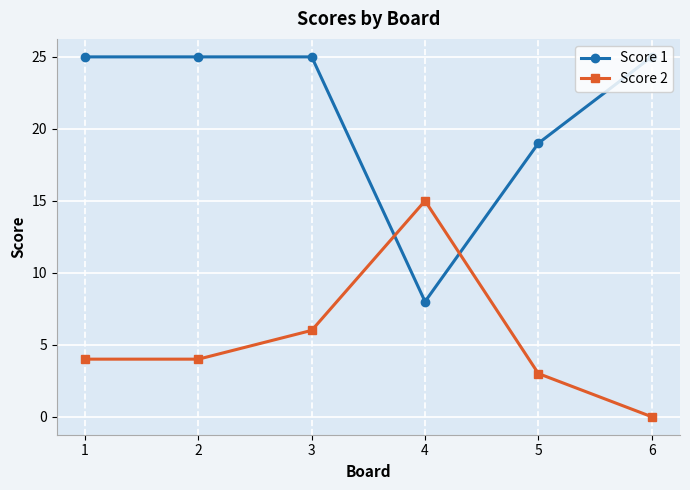

What is the difference between the highest and lowest values at 4?

7